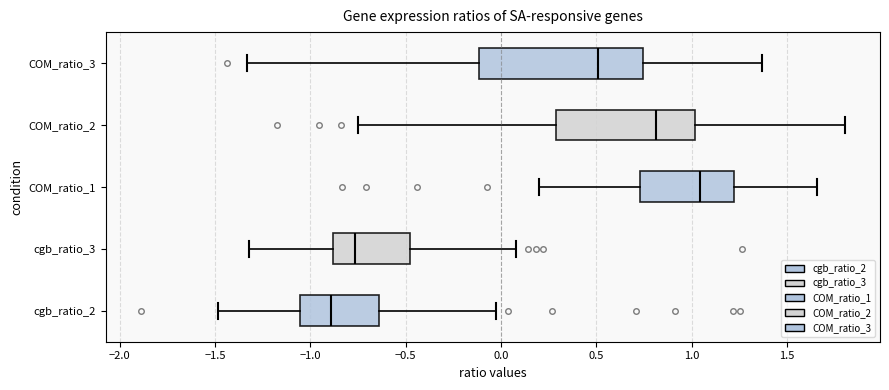

Reading bottom to top, transcribe this box plot: for each box, give where its median line is, the range the box spans, and where its two whiskers end, as read against the x-axis. The values are not printed on the chart, so give them approximately, as read against the axis.

cgb_ratio_2: median -0.90, box -1.05 to -0.65, whiskers -1.50 to -0.05
cgb_ratio_3: median -0.75, box -0.90 to -0.50, whiskers -1.30 to 0.10
COM_ratio_1: median 1.05, box 0.75 to 1.20, whiskers 0.20 to 1.65
COM_ratio_2: median 0.80, box 0.30 to 1.00, whiskers -0.75 to 1.80
COM_ratio_3: median 0.50, box -0.10 to 0.75, whiskers -1.35 to 1.35